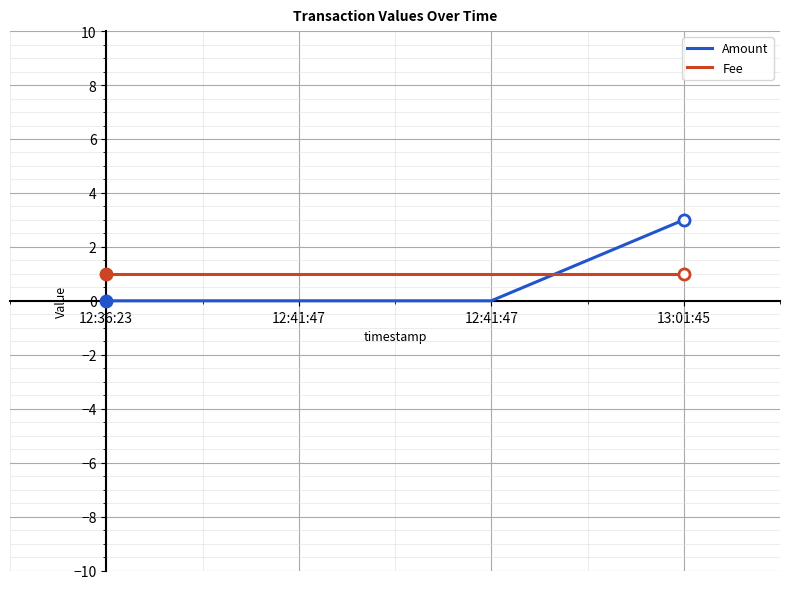

Reading left to right, extract all data points from this chart.

Amount: 12:36:23=0	12:41:47=0	12:41:47=0	13:01:45=3
Fee: 12:36:23=1	12:41:47=1	12:41:47=1	13:01:45=1